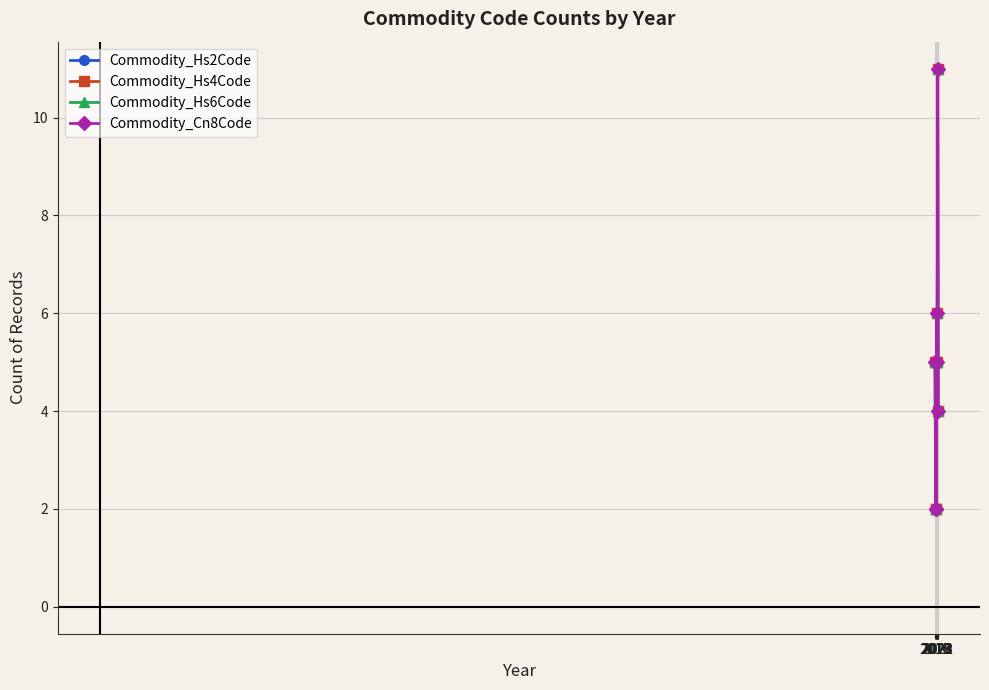

True or false: Commodity_Hs6Code and Commodity_Hs4Code cross at least once.

False